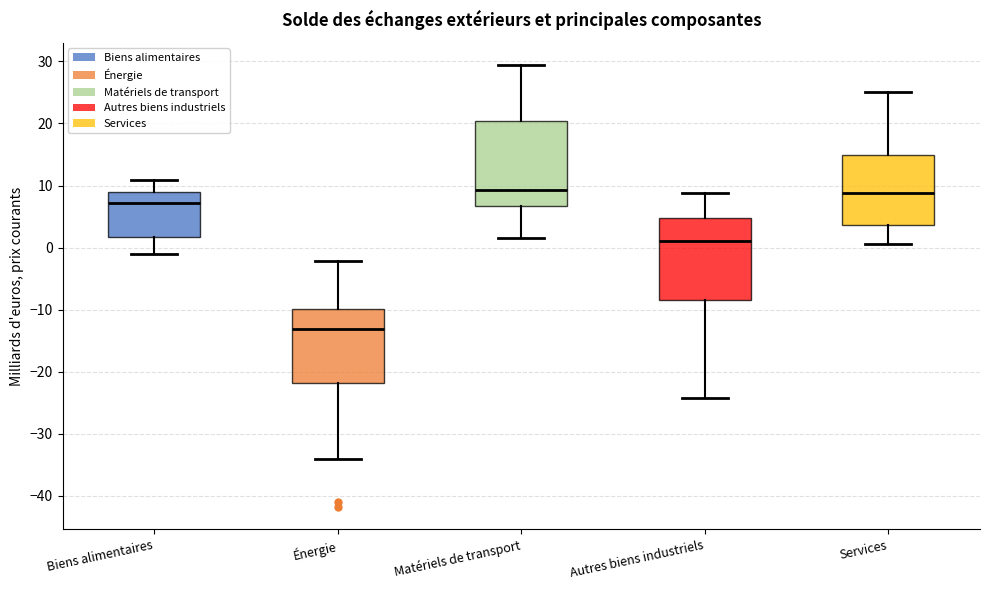

Reading left to right, read every box against the y-axis: the position of its median line, the range the box covers, and the ends of its whiskers. The values are not printed on the chart, so give them approximately, as read against the axis.

Biens alimentaires: median 7, box 2 to 9, whiskers -1 to 11
Énergie: median -13, box -22 to -10, whiskers -34 to -2
Matériels de transport: median 9, box 7 to 20, whiskers 2 to 29
Autres biens industriels: median 1, box -8 to 5, whiskers -24 to 9
Services: median 9, box 4 to 15, whiskers 1 to 25